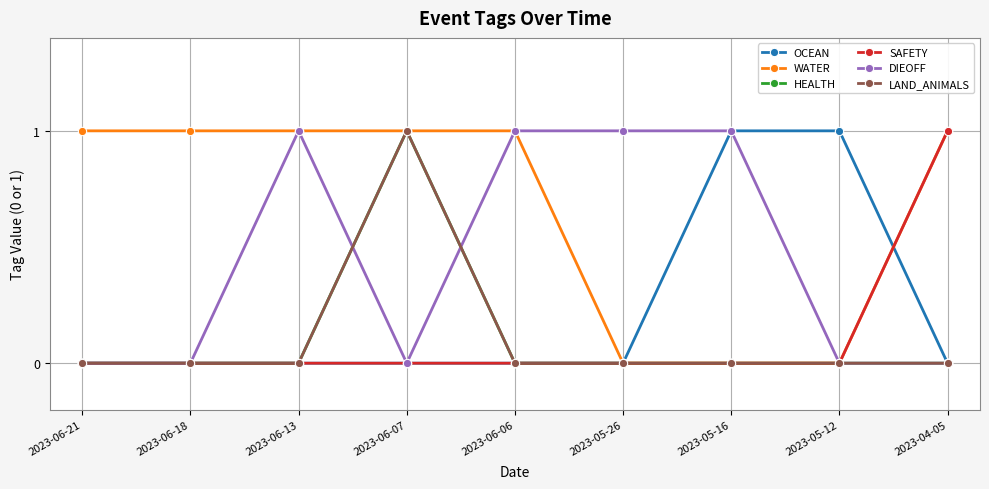

How many lines are shown in the chart?

6